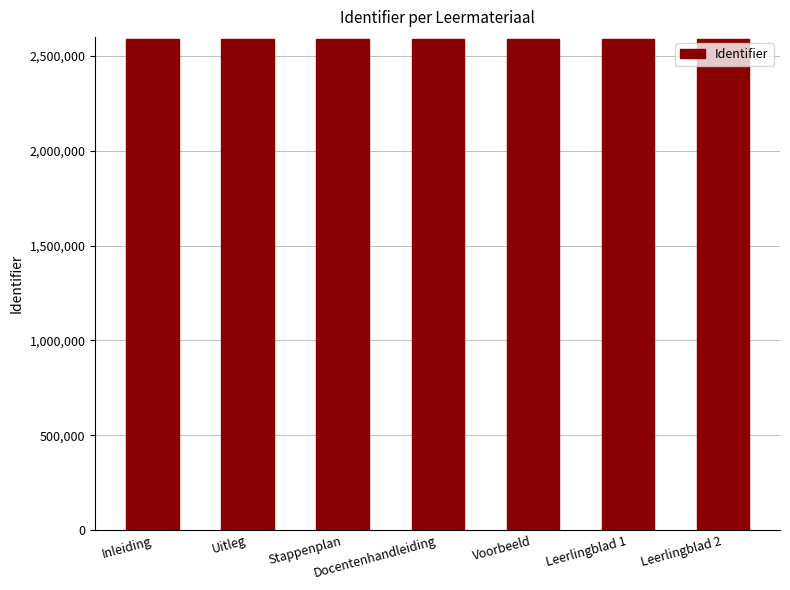

Does the chart contain stacked bars?

No